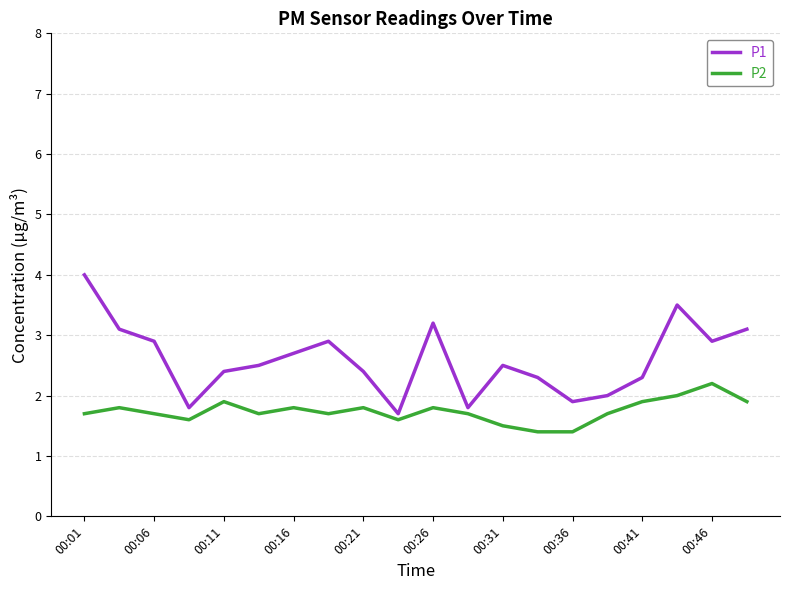

What is the difference between the second highest and minimum values in the P2 series?

0.6